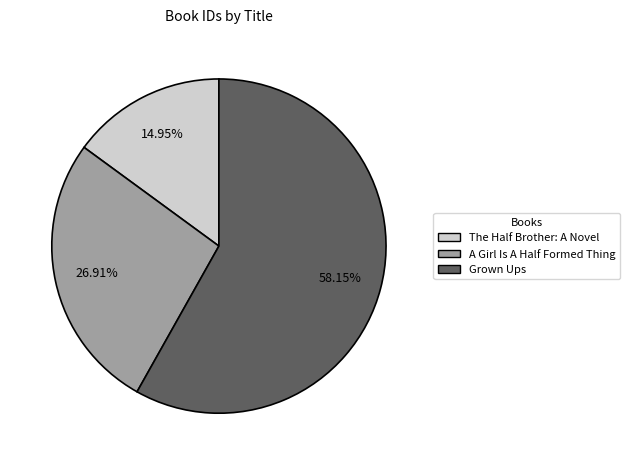

To the nearest percent, what portion does The Half Brother: A Novel represent?

15%